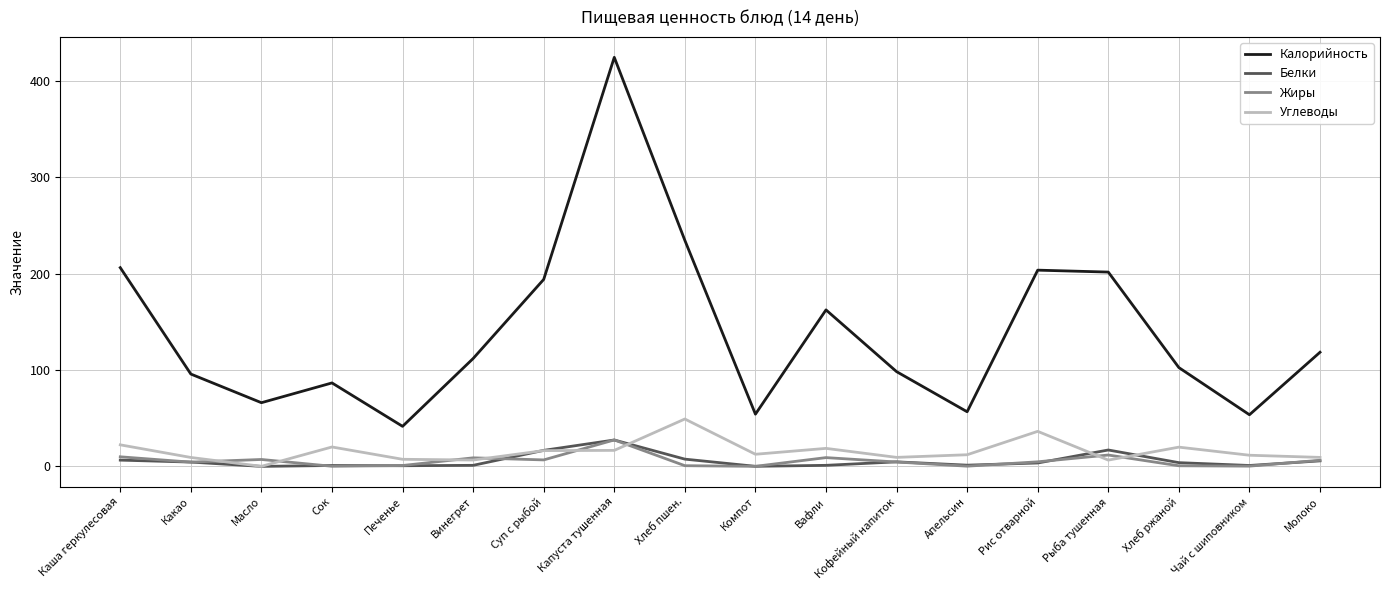

What is the difference between the second highest and second lowest values in the Жиры series?

11.7